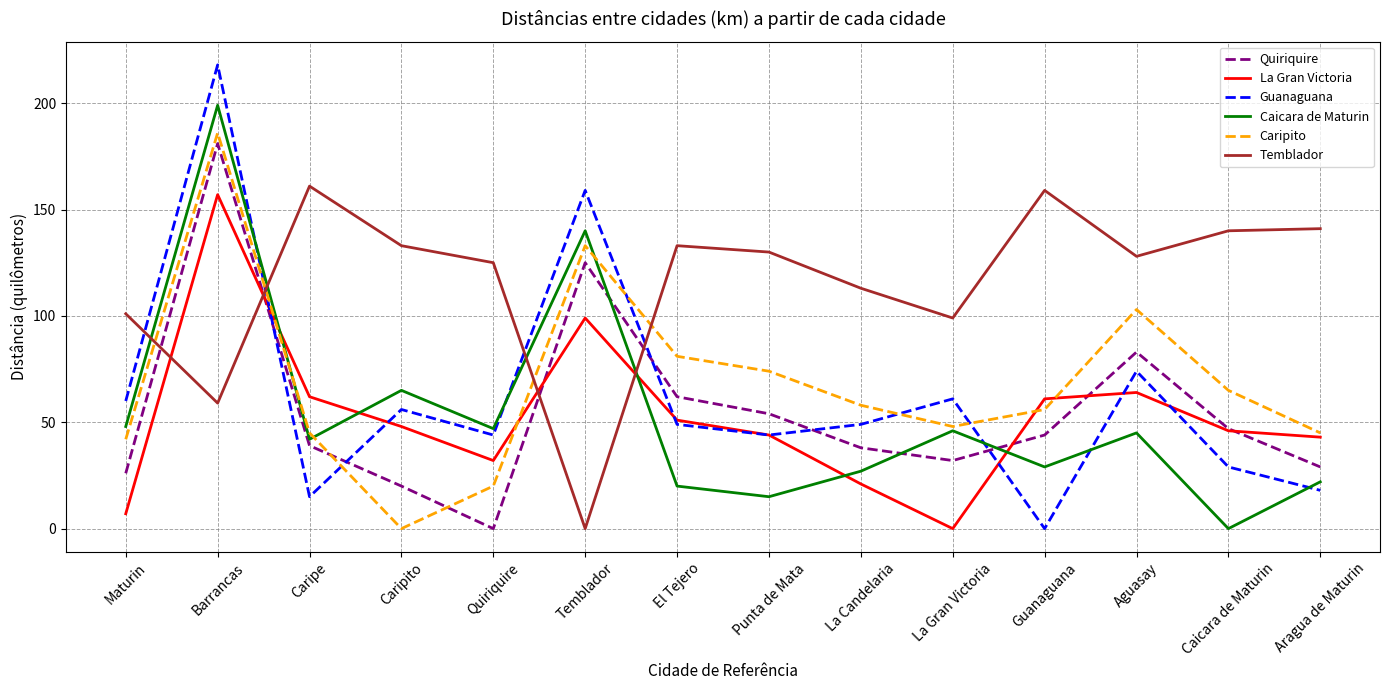

Read the Temblador value at La Gran Victoria, to the nearest 50.

100